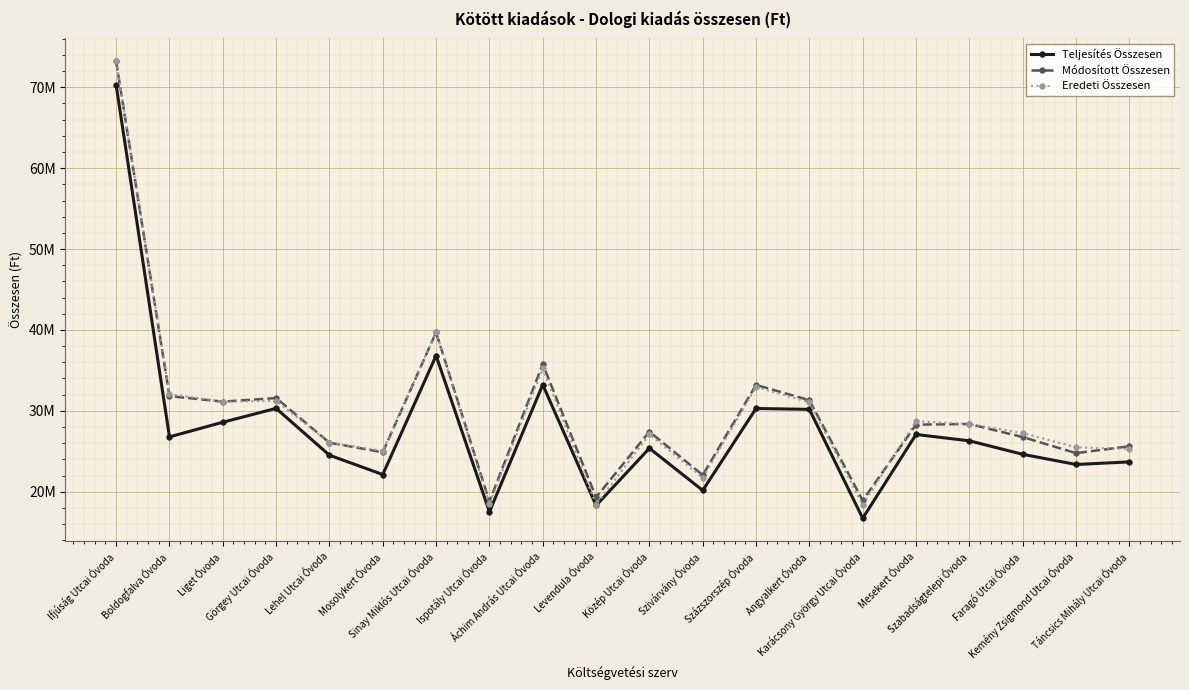

True or false: Módosított Összesen has more than 2 interior local peaks.

True